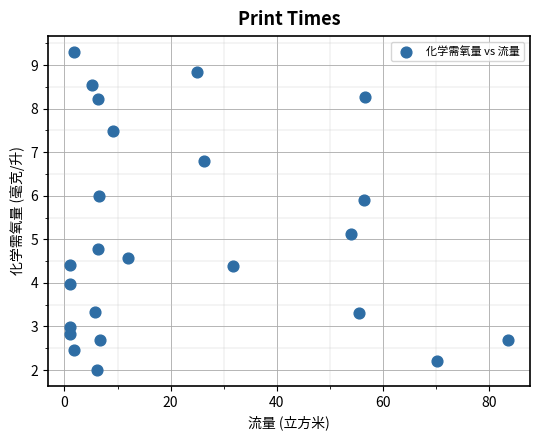

What Y value in the scatter plot is closest to 5?

5.1